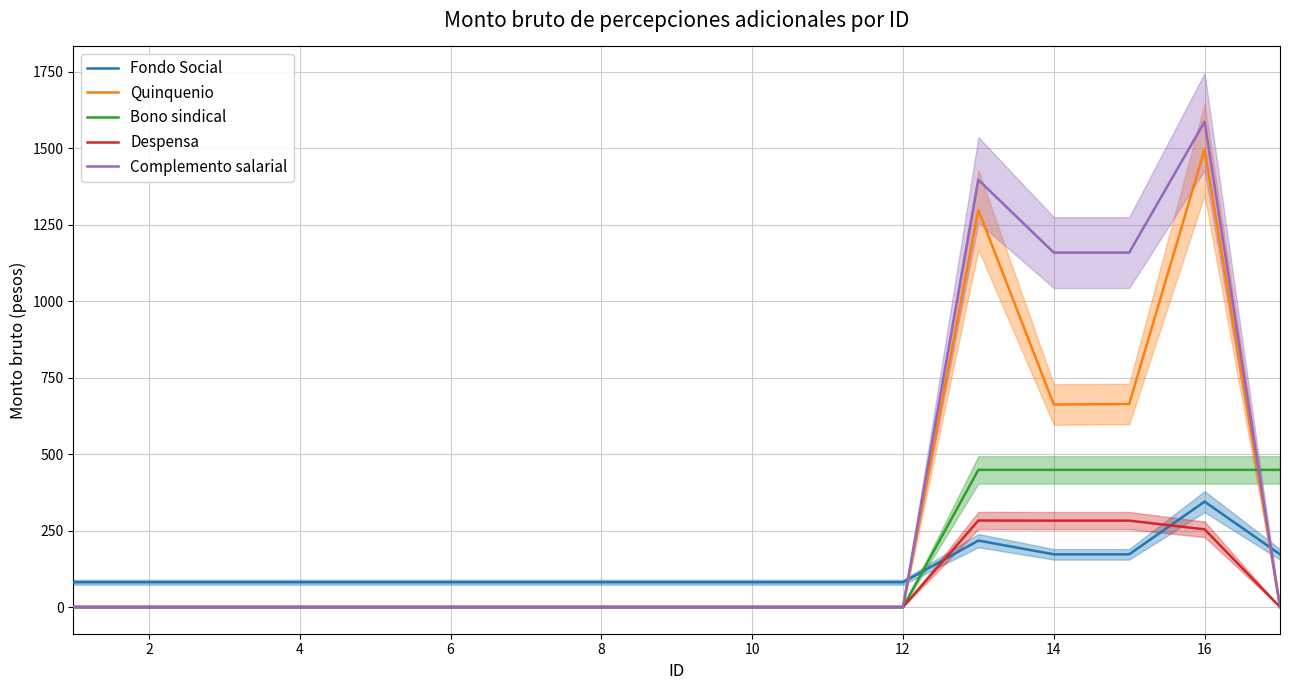

How many data points in Quinquenio are above 0?

4